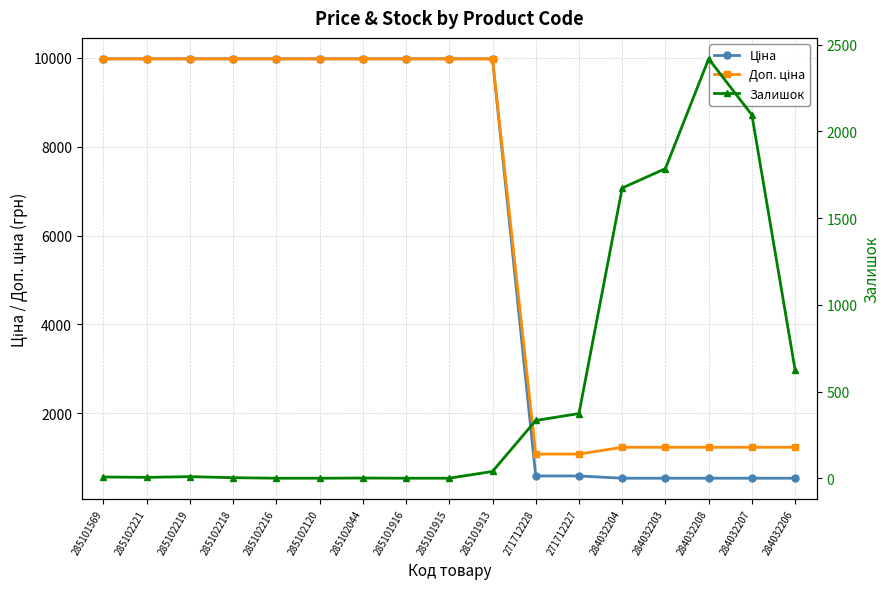

What is the difference between the maximum and second lowest values in the Доп. ціна series?

8893.3